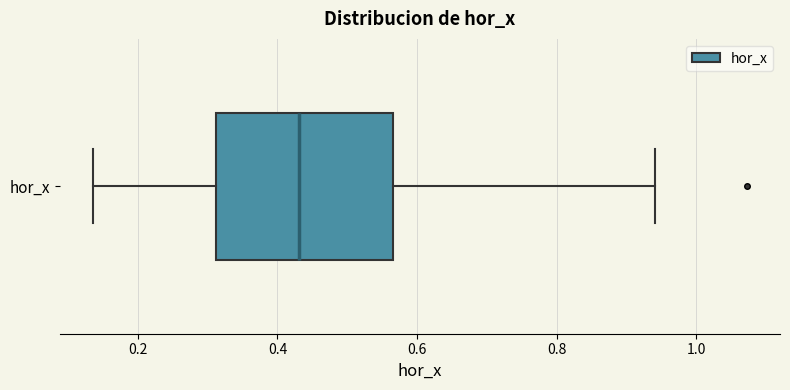

Where does the right whisker of the box for hor_x end on the x-axis? The values are not printed on the chart, so give them approximately, as read against the axis.

0.94